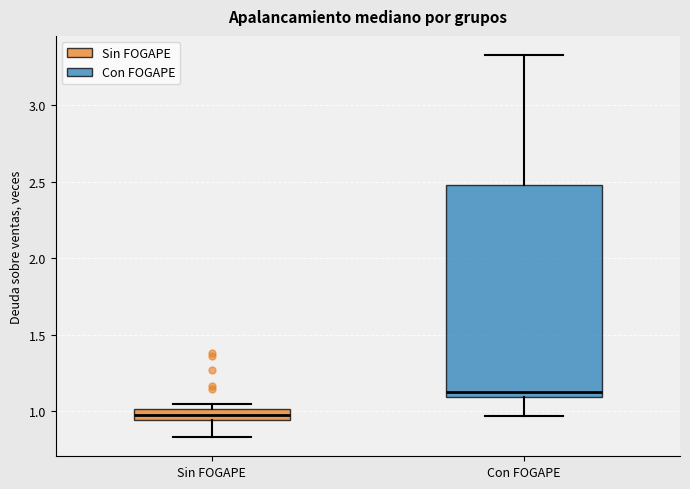

Where is the upper edge of the box for Con FOGAPE on the y-axis? The values are not printed on the chart, so give them approximately, as read against the axis.

2.50